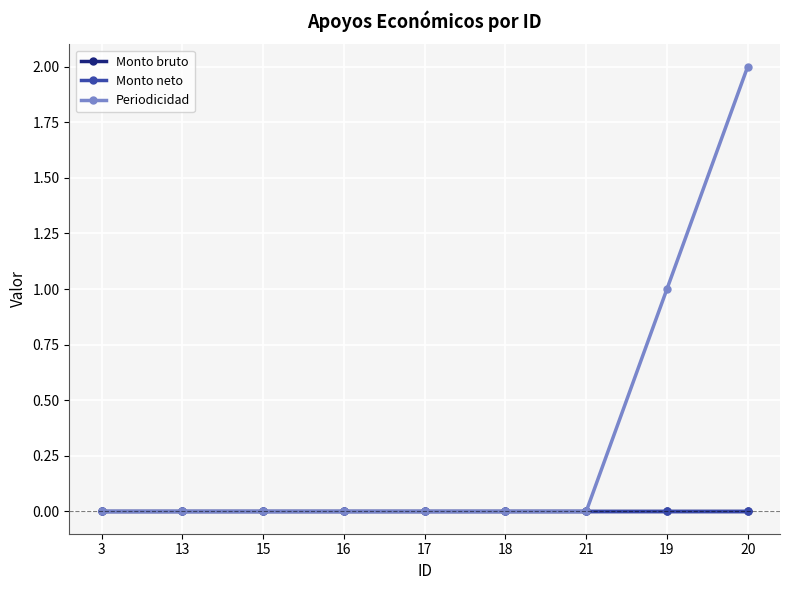

Does the chart have visible grid lines?

Yes